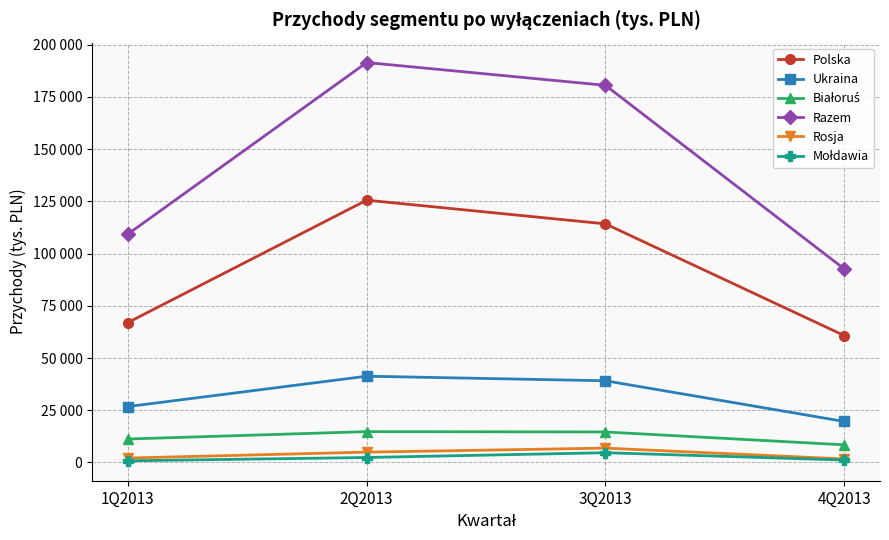

Is this an area chart (filled region under the line)?

No